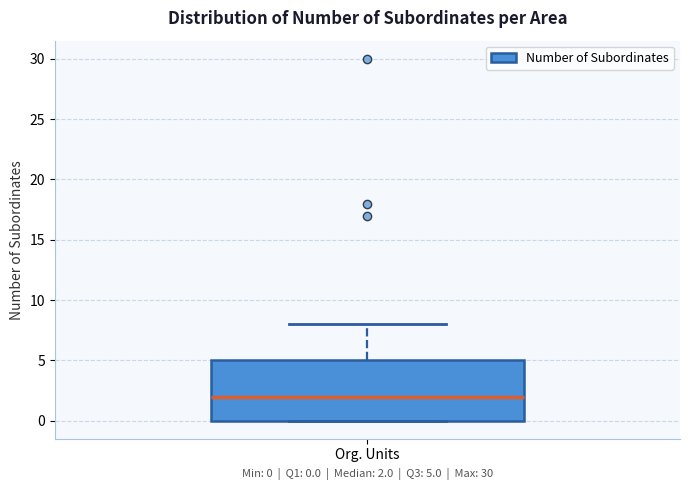

Transcribe this box plot: give where the median line is, the range the box spans, and where the two whiskers end, as read against the y-axis. The values are not printed on the chart, so give them approximately, as read against the axis.

median 2, box 0 to 5, whiskers 0 to 8